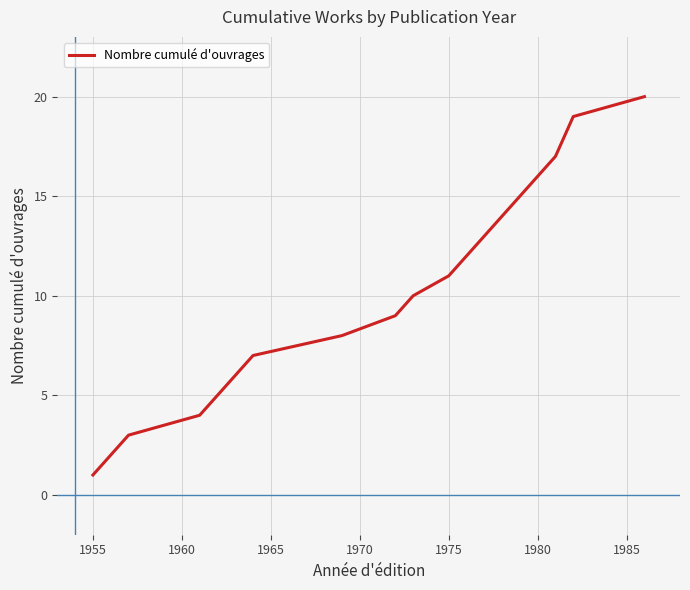

What is the difference between the maximum and minimum values?

19